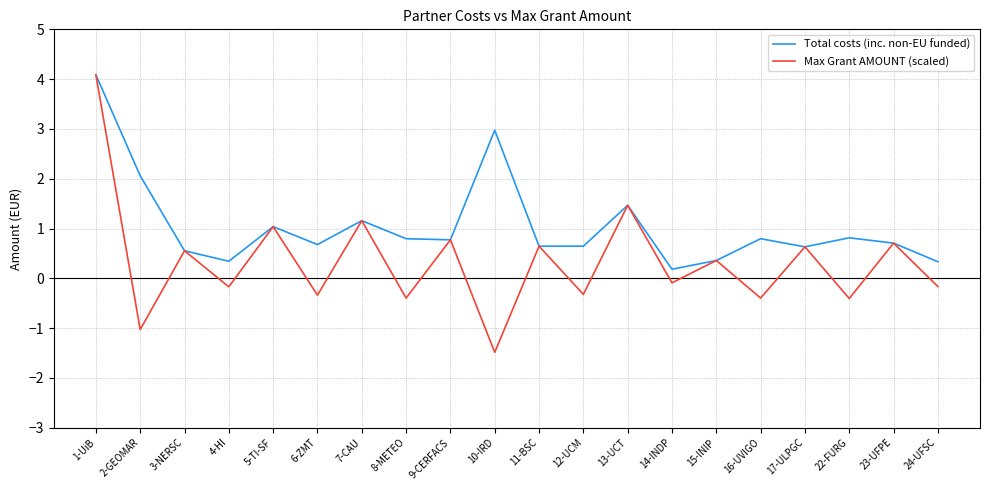

At which label does Max Grant AMOUNT (scaled) first exceed 0?

1-UiB